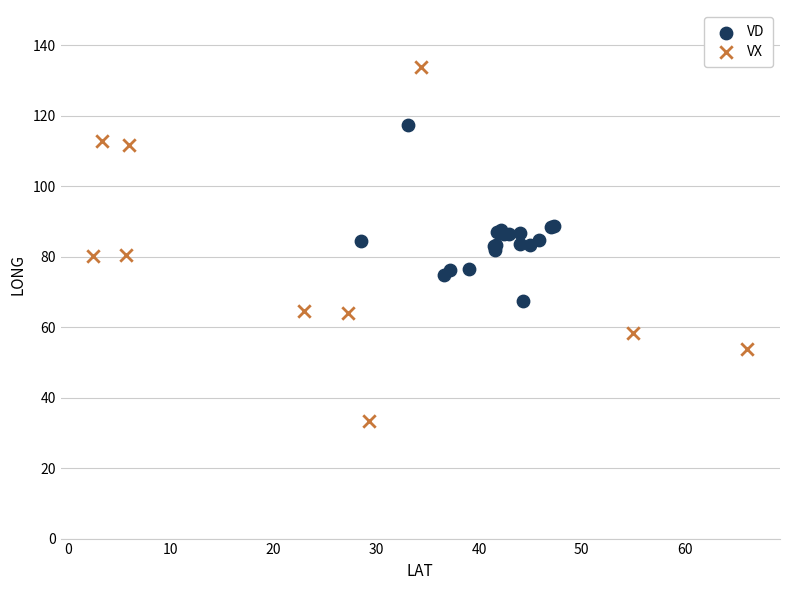

Which series contains the highest Y value?

VX